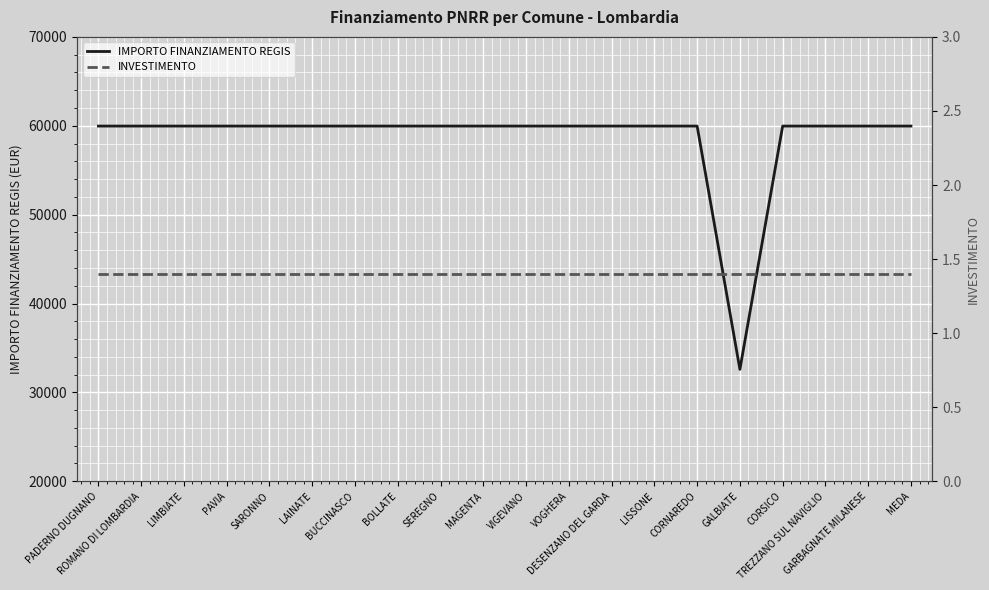

Is this an area chart (filled region under the line)?

No